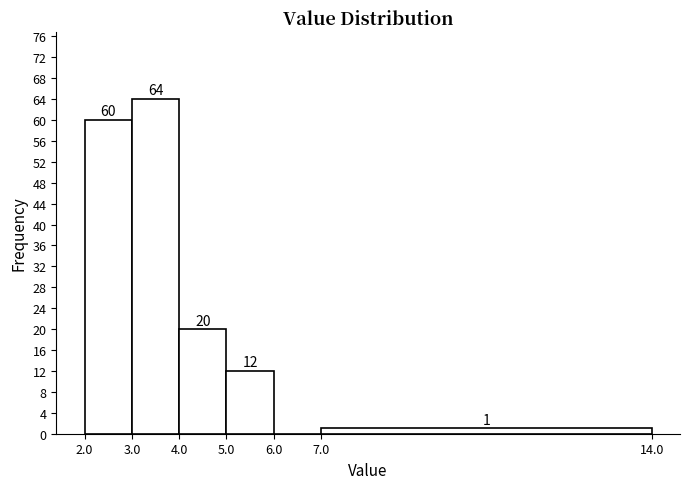

Which range on the x-axis has the tallest bar?

3.0 to 4.0